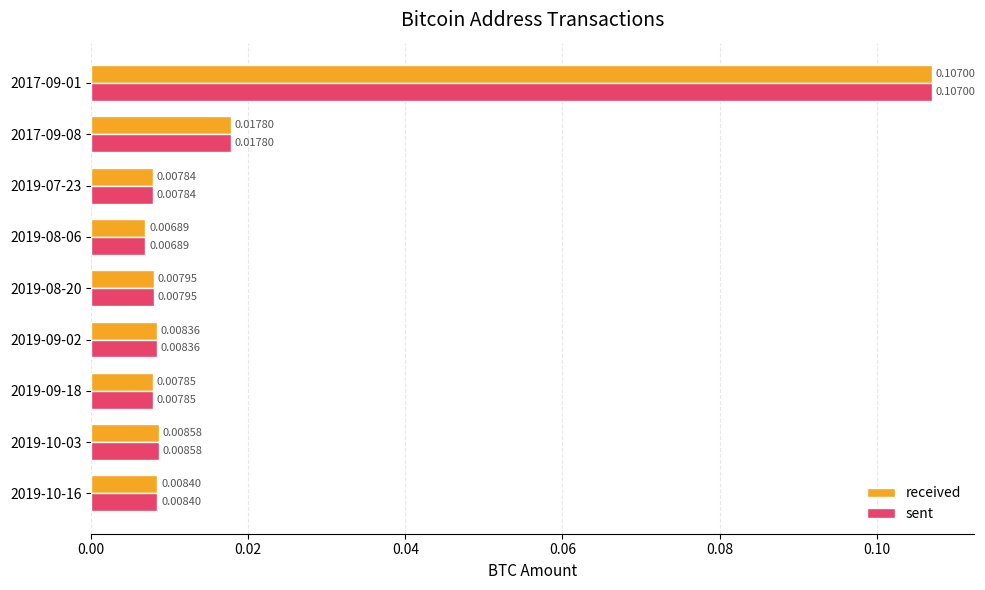

What are all the series names shown in the legend?

received, sent